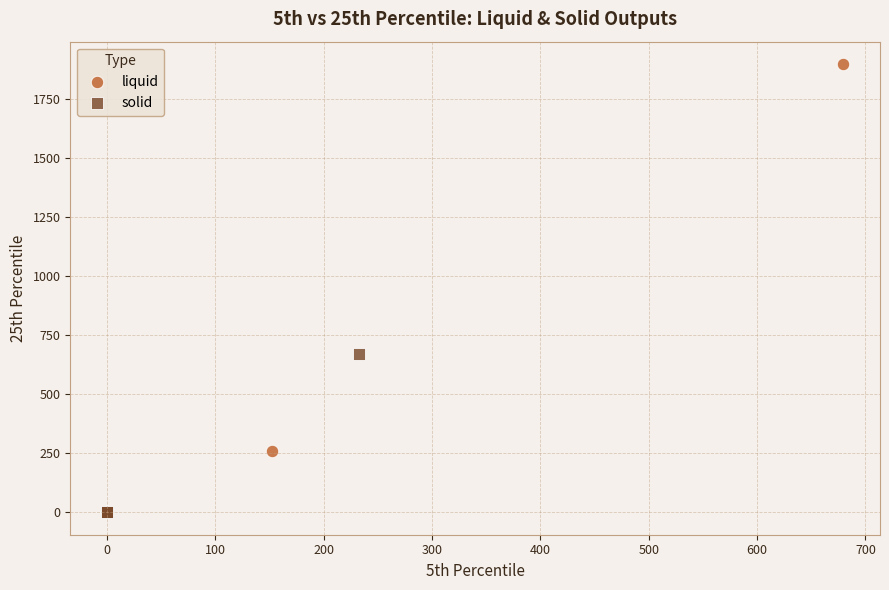

Which series has the largest Y range (max minus min)?

liquid